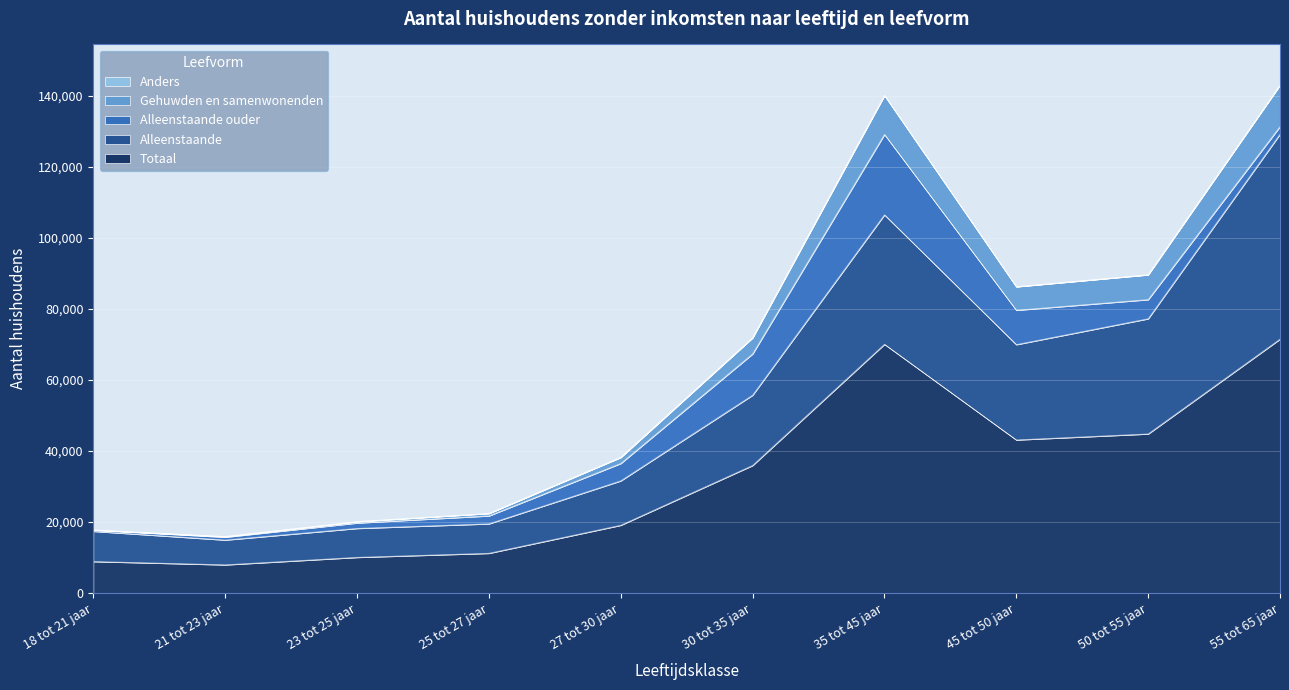

What is the total value across all series at 27 tot 30 jaar?

38210